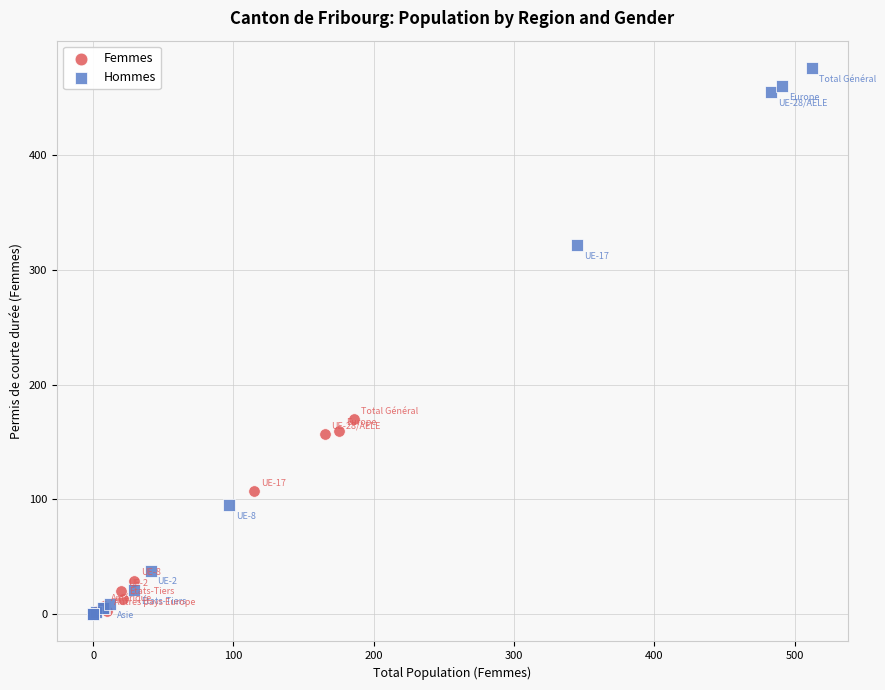

Which series has the largest Y range (max minus min)?

Hommes